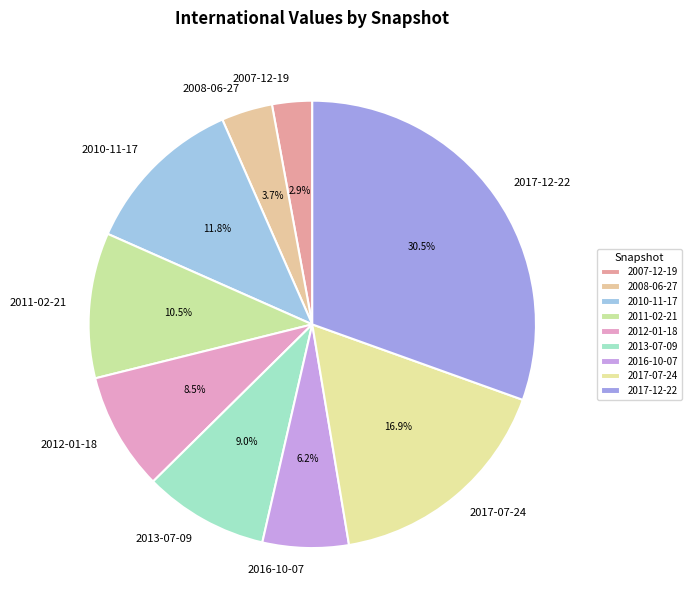

Which slice is the smallest?

2007-12-19